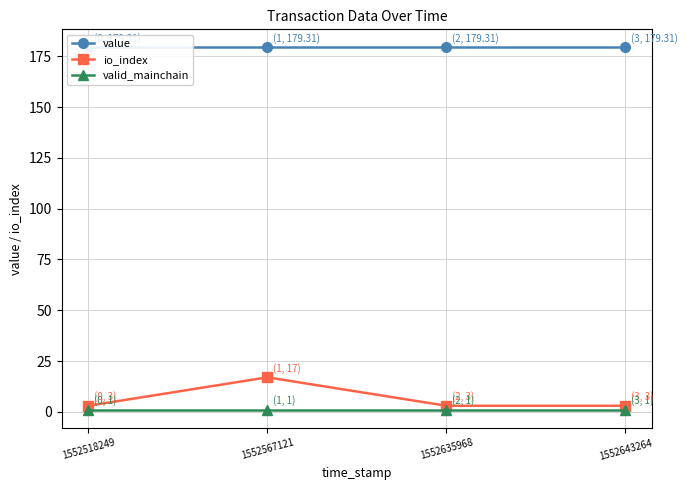

Count the io_index values in the range 3 to 17.

4